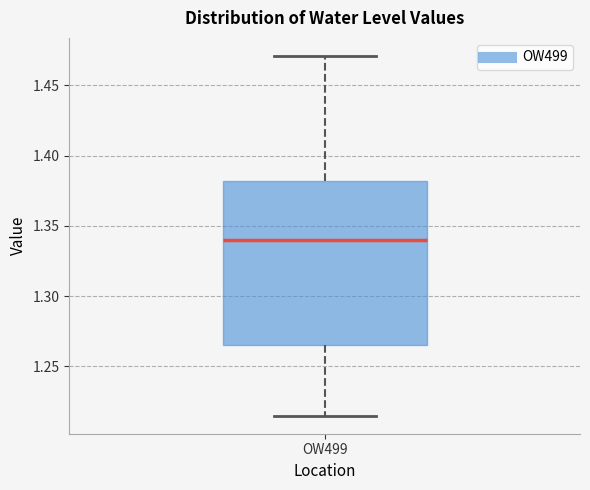

Read this box plot against the y-axis: the position of the median line, the range covered by the box, and the ends of both whiskers. The values are not printed on the chart, so give them approximately, as read against the axis.

median 1.340, box 1.265 to 1.380, whiskers 1.215 to 1.470